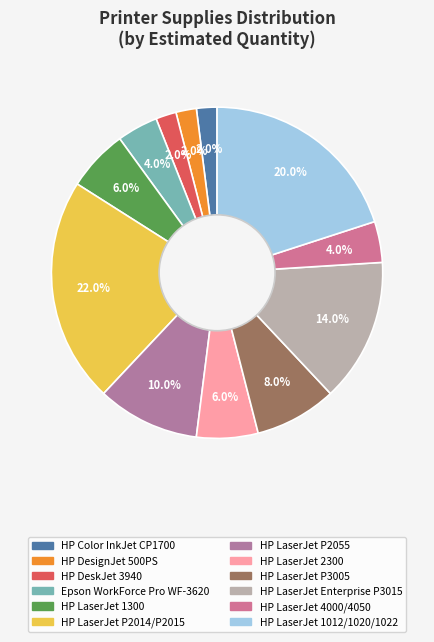

To the nearest percent, what portion does HP LaserJet 4000/4050 represent?

4%